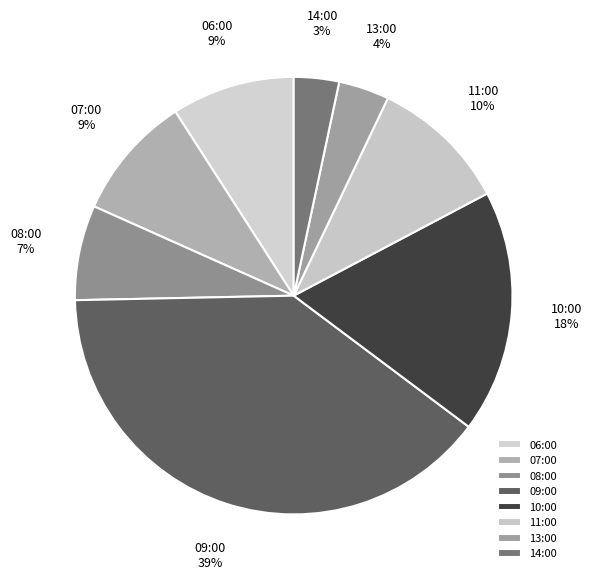

Is 14:00 the majority of the pie?

No